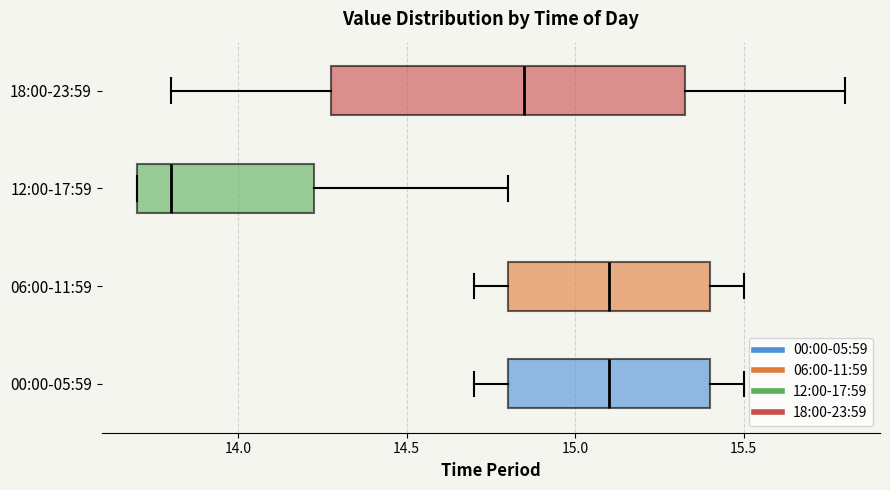

Where does the right whisker of the box for 06:00-11:59 end on the x-axis? The values are not printed on the chart, so give them approximately, as read against the axis.

15.50